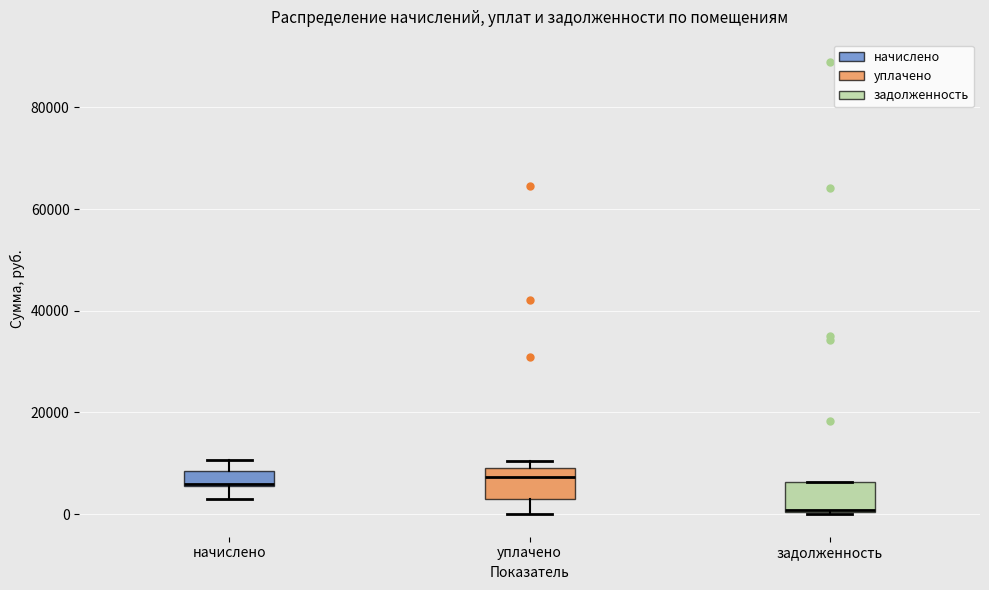

Reading left to right, transcribe this box plot: for each box, give where its median line is, the range the box spans, and where its two whiskers end, as read against the y-axis. The values are not printed on the chart, so give them approximately, as read against the axis.

начислено: median 6000 (drawn on the box's lower edge), box 6000 to 8000, whiskers 2000 to 10000
уплачено: median 8000 (just below the box's upper edge), box 2000 to 8000, whiskers 0 to 10000
задолженность: median 0 (drawn on the box's lower edge), box 0 to 6000, whiskers 0 to 6000